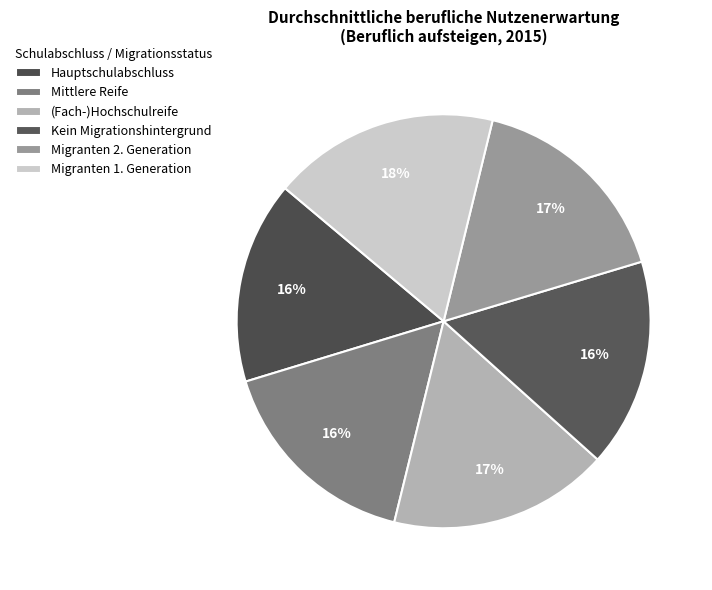

To the nearest percent, what percentage of the pie is (Fach-)Hochschulreife?

17%